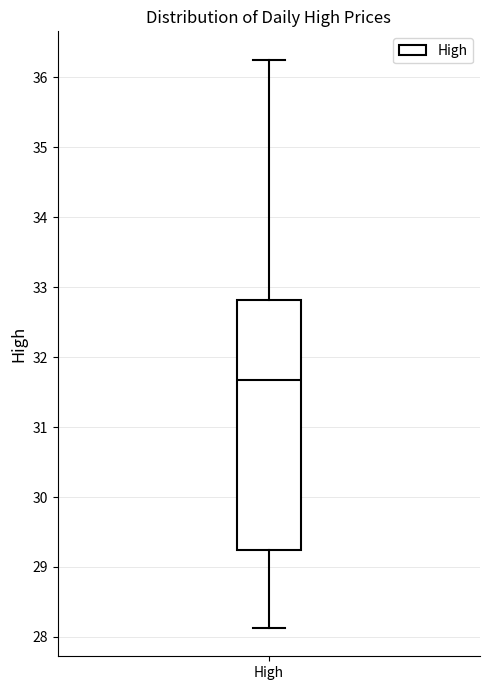

Transcribe this box plot: give where the median line is, the range the box spans, and where the two whiskers end, as read against the y-axis. The values are not printed on the chart, so give them approximately, as read against the axis.

median 31.7, box 29.2 to 32.8, whiskers 28.1 to 36.3